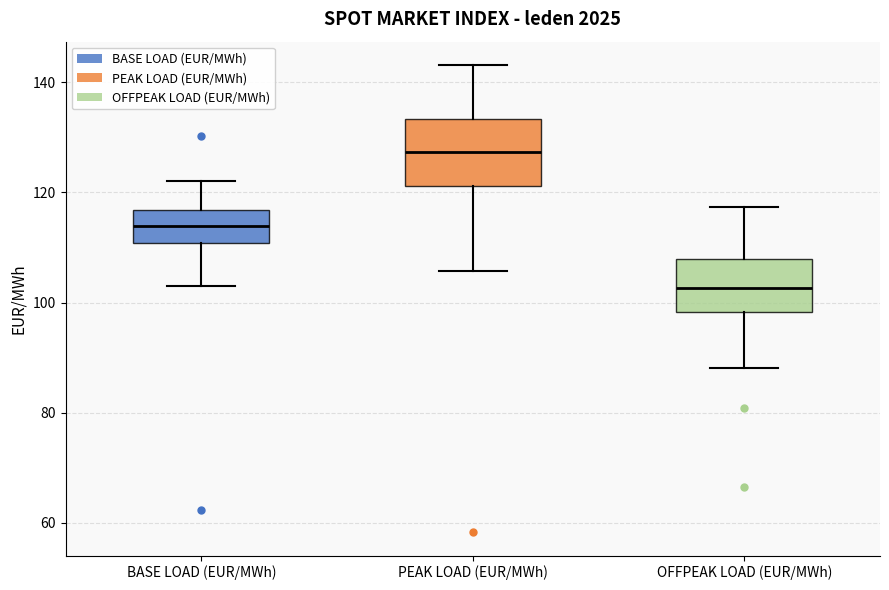

Where is the upper edge of the box for OFFPEAK LOAD (EUR/MWh) on the y-axis? The values are not printed on the chart, so give them approximately, as read against the axis.

108